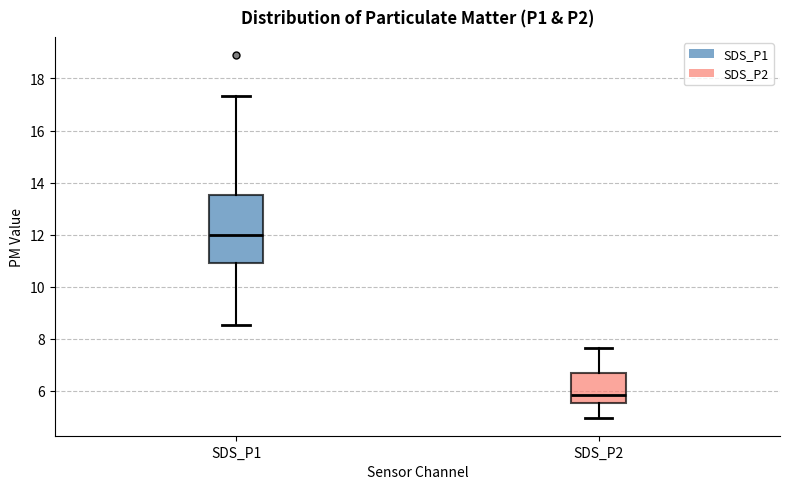

Reading left to right, transcribe this box plot: for each box, give where its median line is, the range the box spans, and where its two whiskers end, as read against the y-axis. The values are not printed on the chart, so give them approximately, as read against the axis.

SDS_P1: median 12.0, box 11.0 to 13.6, whiskers 8.6 to 17.4
SDS_P2: median 5.8, box 5.6 to 6.6, whiskers 5.0 to 7.6